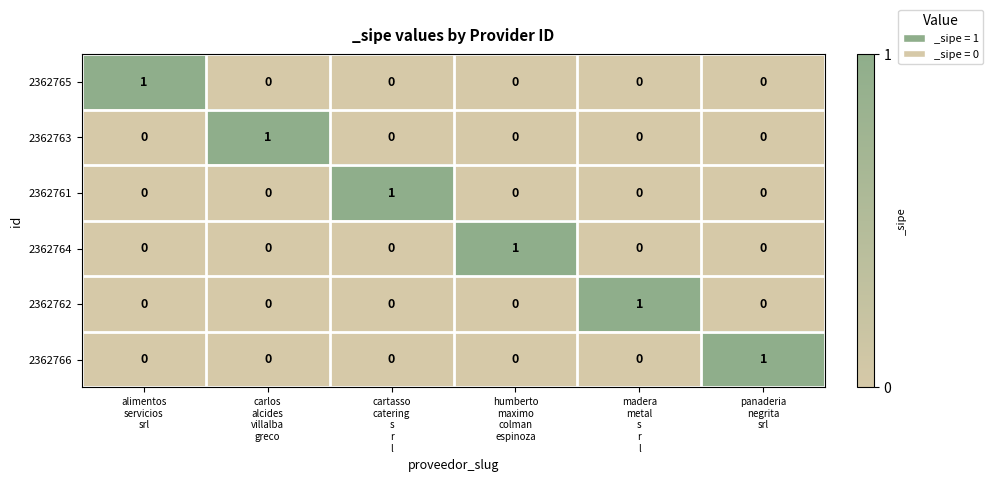

Count the 2362762 values in the range 0 to 1.

6